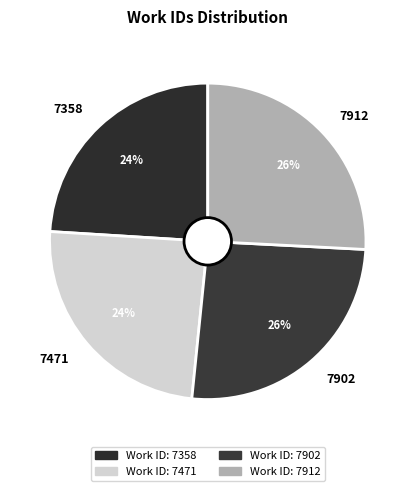

To the nearest percent, what is the difference between the largest and smallest slice percentages?

2%